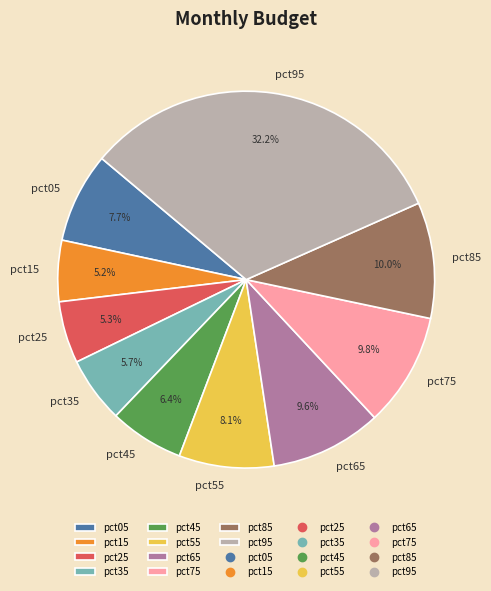

To the nearest percent, what is the average slice percentage?

10%